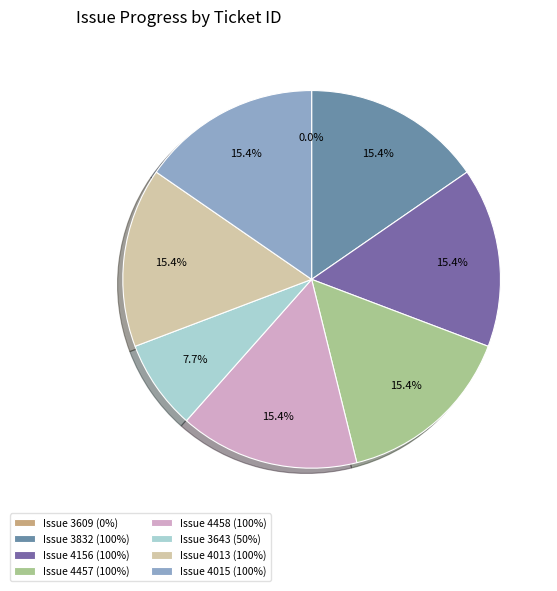

Does 4013 represent more than half of the total?

No